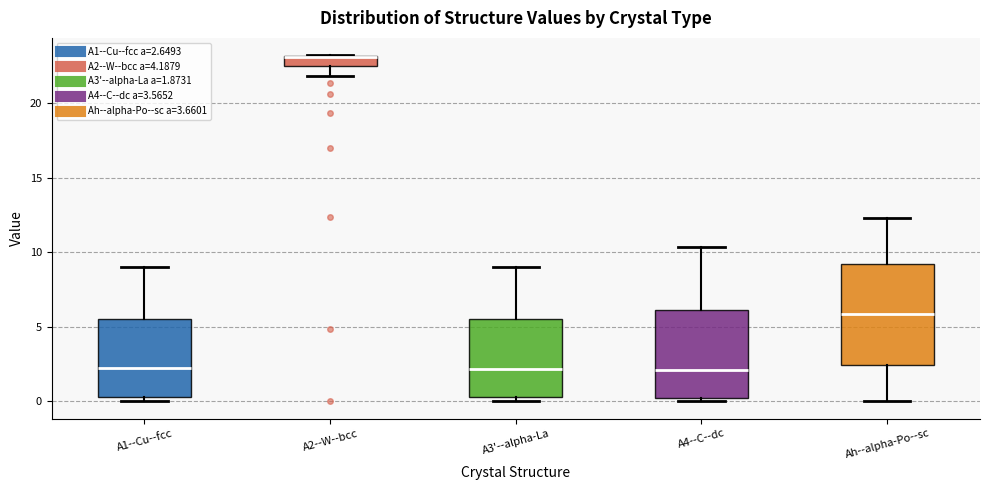

Which box has the highest median line?

A2--W--bcc